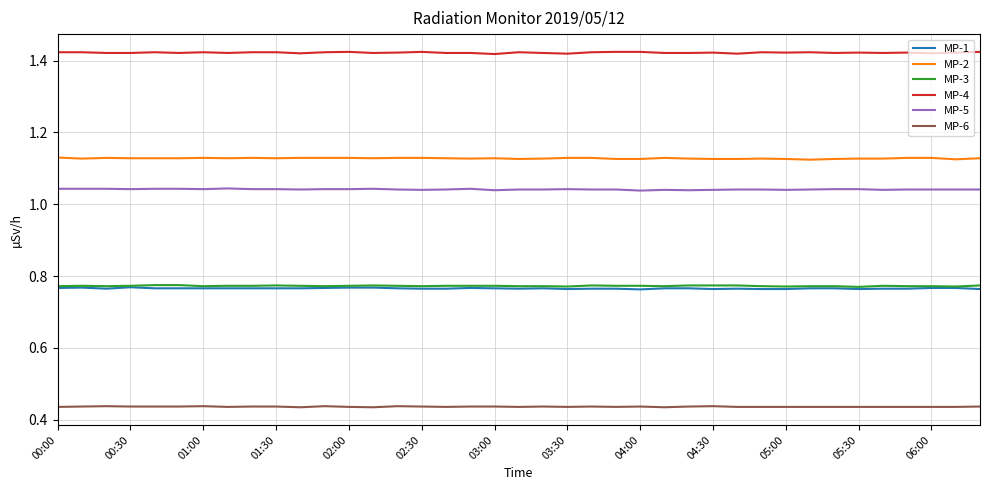

What are all the series names shown in the legend?

MP-1, MP-2, MP-3, MP-4, MP-5, MP-6